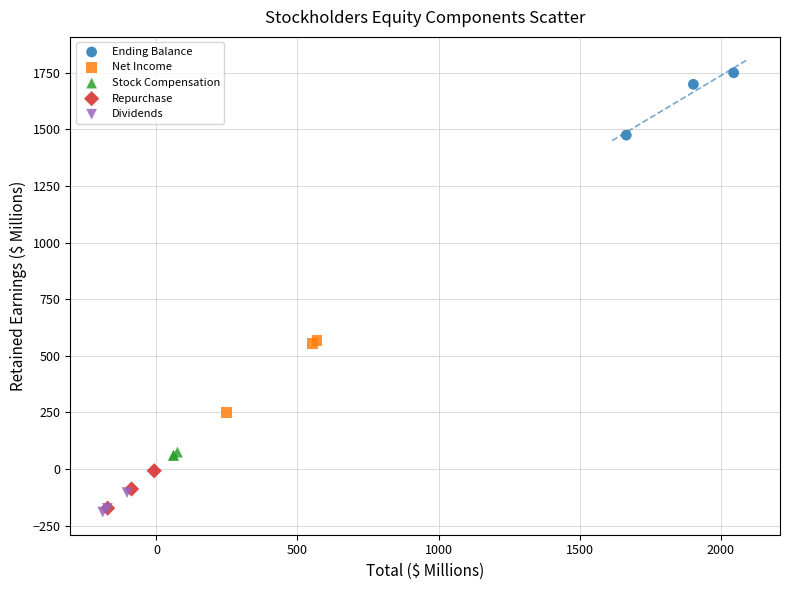

Which series reaches the maximum Y coordinate?

Ending Balance